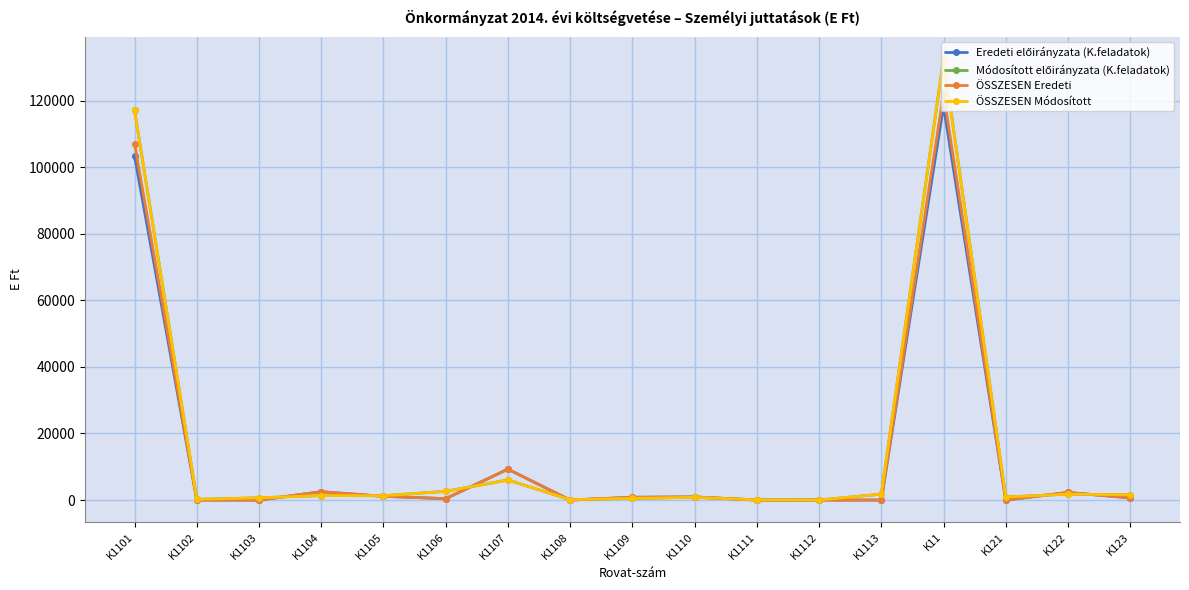

Between K123 and K1109, which is larger?

K1109